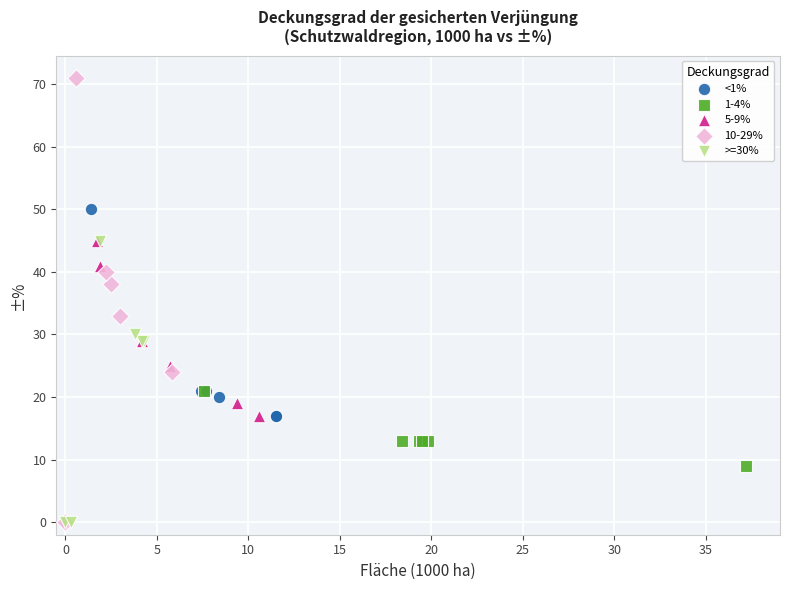

Which series has the widest spread of Y values?

10-29%